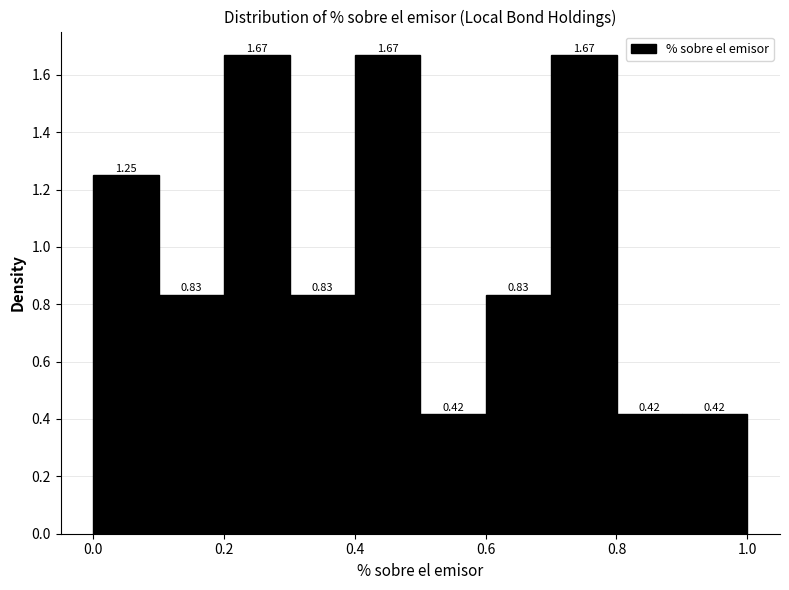

Reading left to right, transcribe this chart: for each bar, give the range it covers on the x-axis and its height. The bar edges are not printed on the chart, so give them approximately, as read against the axis.

0.0 to 0.1: 1.25
0.1 to 0.2: 0.83
0.2 to 0.3: 1.67
0.3 to 0.4: 0.83
0.4 to 0.5: 1.67
0.5 to 0.6: 0.42
0.6 to 0.7: 0.83
0.7 to 0.8: 1.67
0.8 to 0.9: 0.42
0.9 to 1.0: 0.42